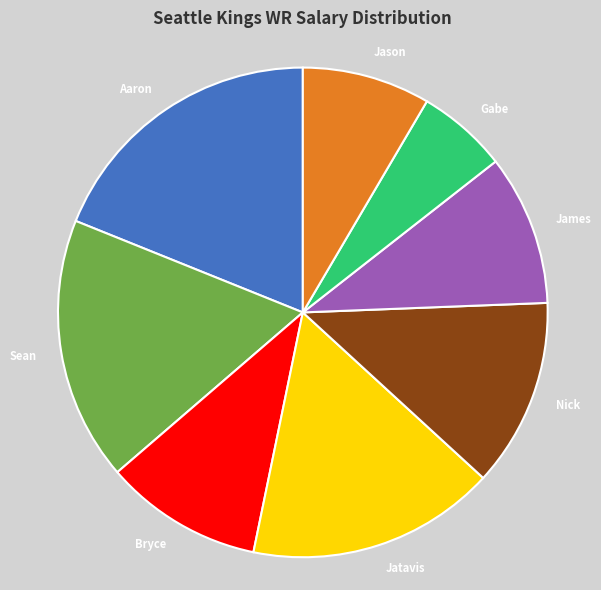

Do Gabe and Aaron together represent more than half of the pie?

No